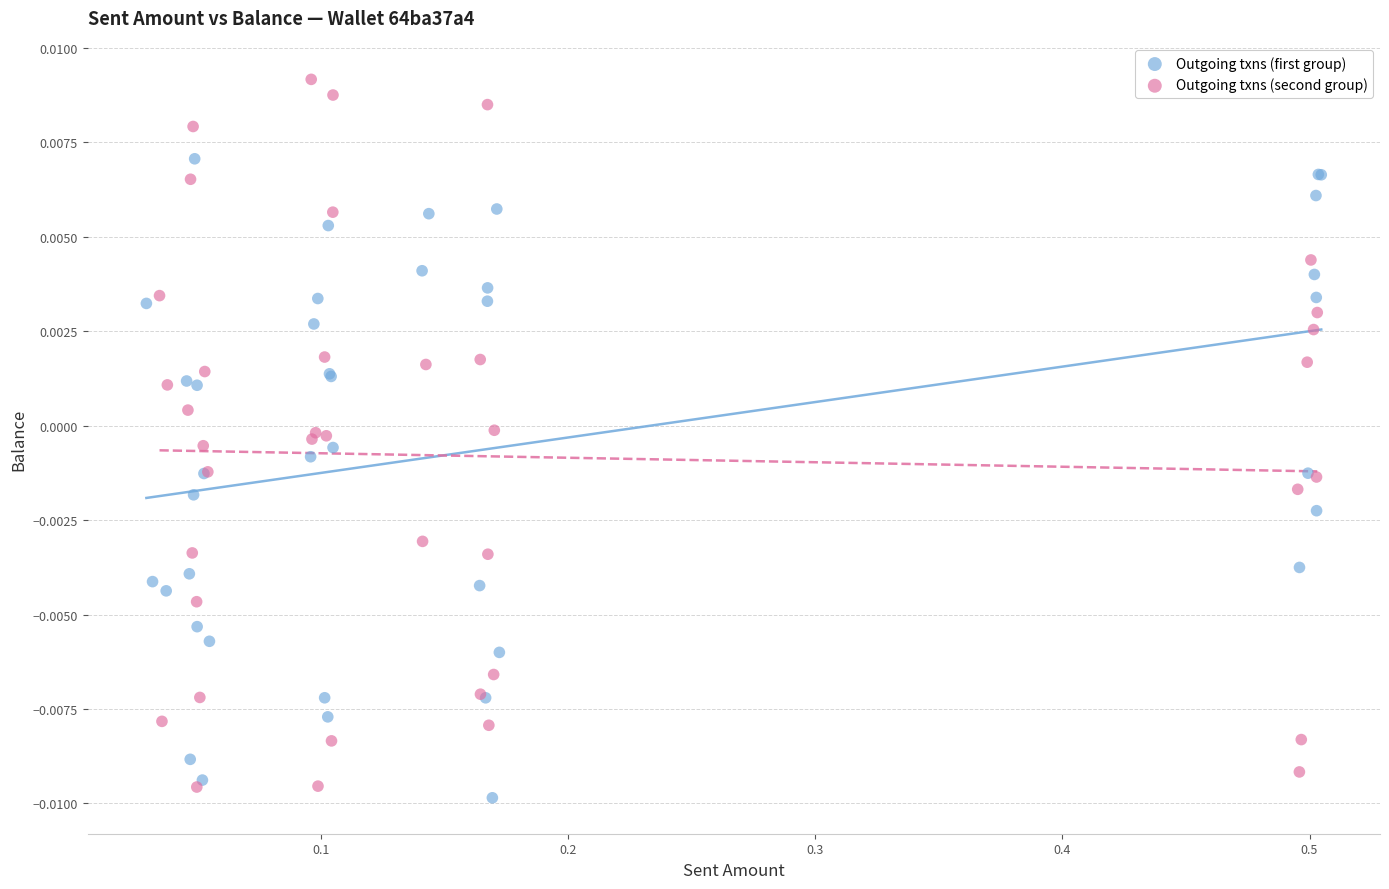

Which series has the largest Y range (max minus min)?

Outgoing txns (second group)